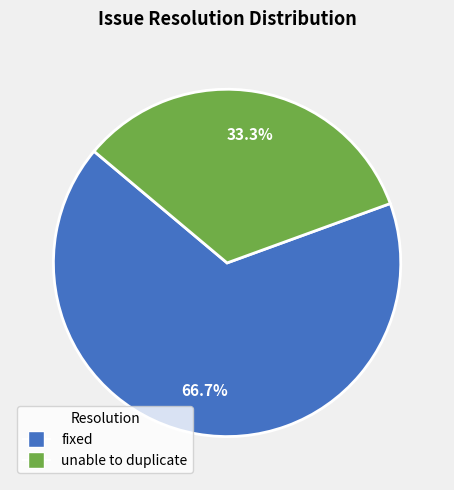

Is there any slice that represents more than half of the pie?

Yes